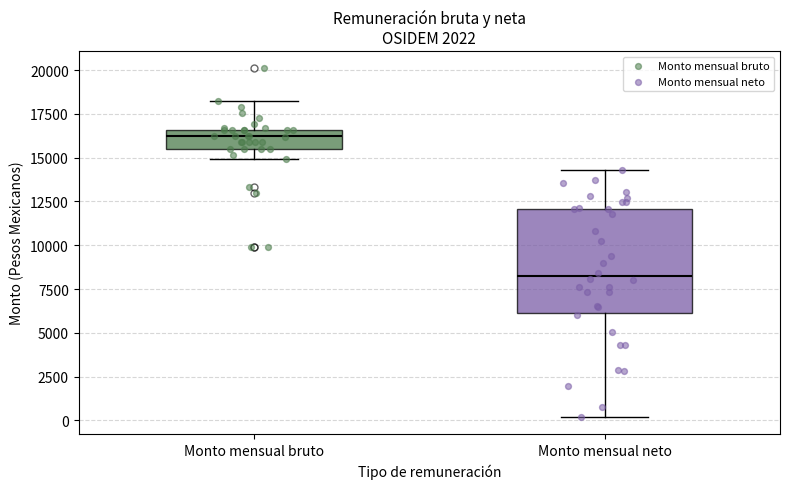

Where does the median line of the box for Monto mensual neto sit on the y-axis? The values are not printed on the chart, so give them approximately, as read against the axis.

8500